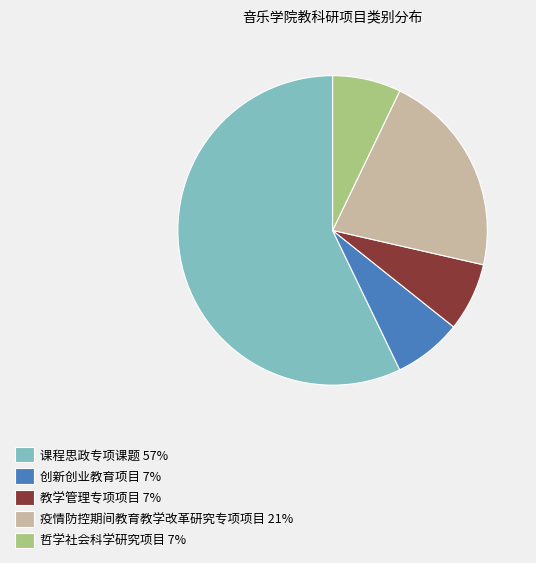

Is there any slice that represents more than half of the pie?

Yes